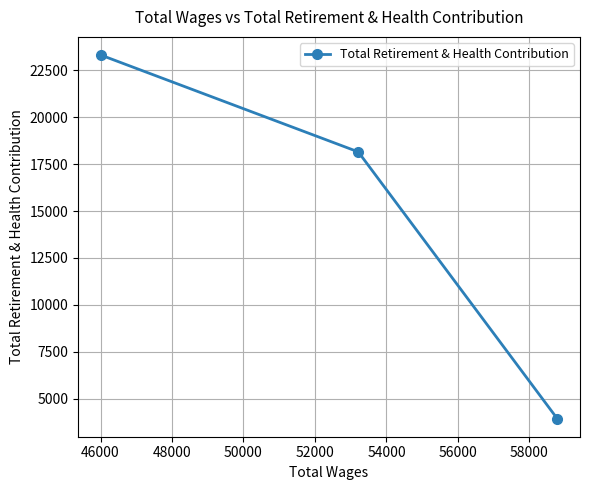

What is the difference between the maximum and minimum values?

19385